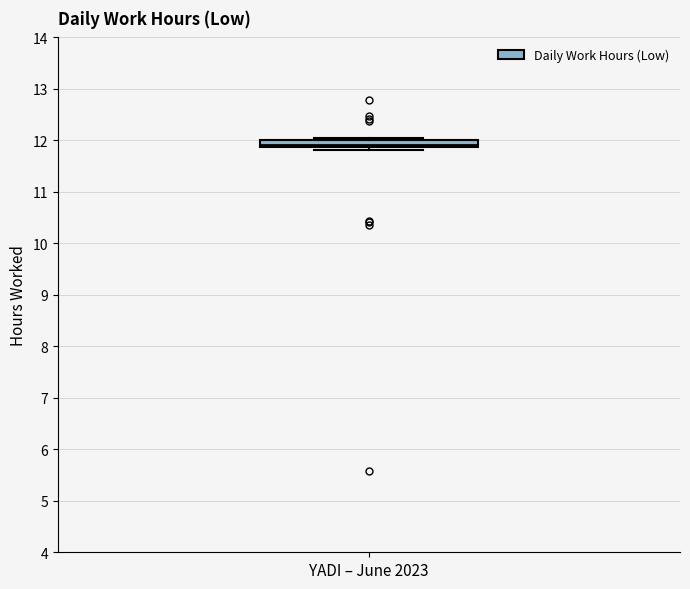

Where is the upper edge of the box for YADI – June 2023 on the y-axis? The values are not printed on the chart, so give them approximately, as read against the axis.

12.0